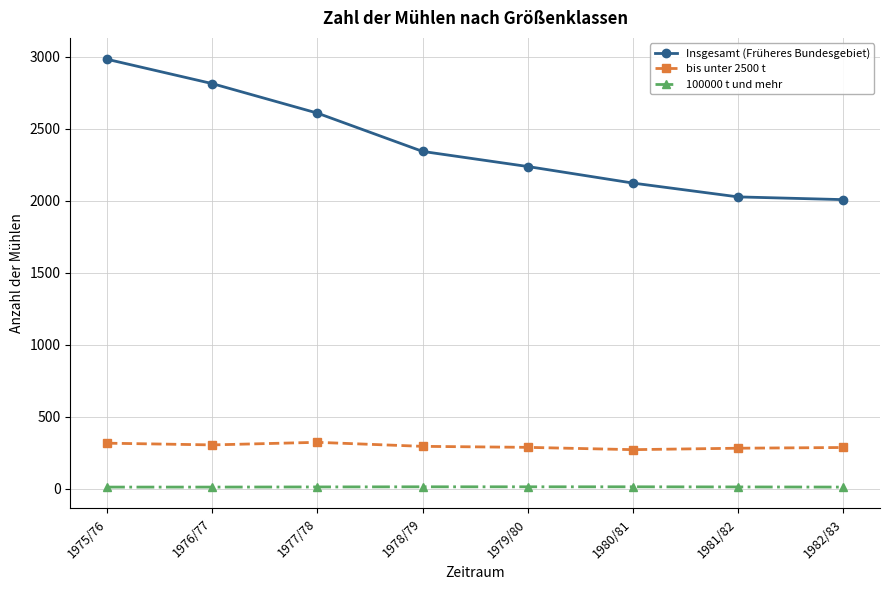

True or false: bis unter 2500 t and Insgesamt (Früheres Bundesgebiet) cross at least once.

False